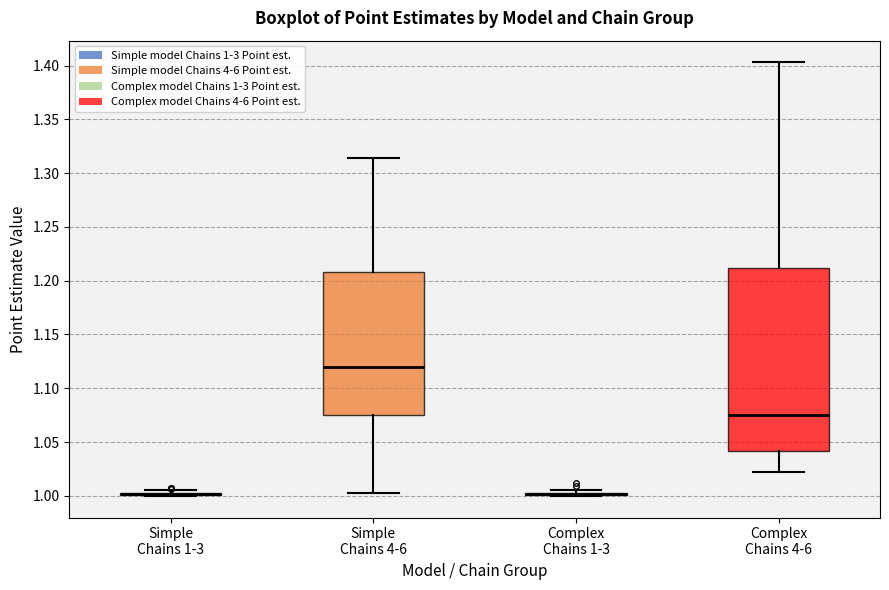

Which box is the tallest, from its lower edge to its upper edge?

Complex Chains 4-6